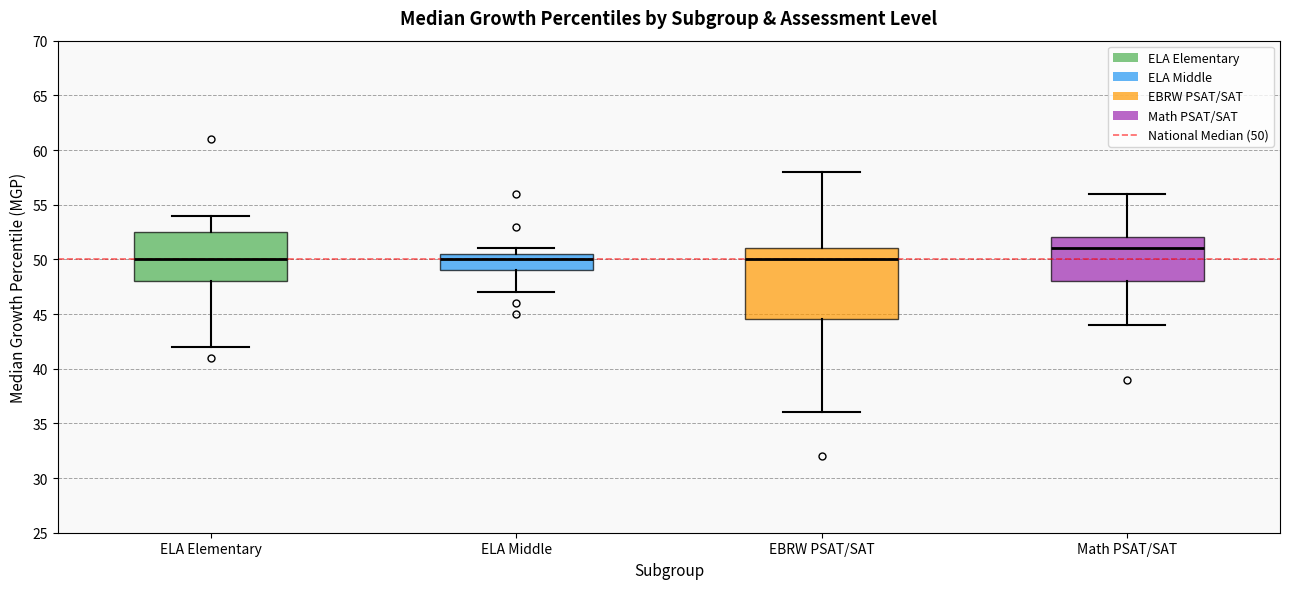

Which box is the tallest, from its lower edge to its upper edge?

EBRW PSAT/SAT